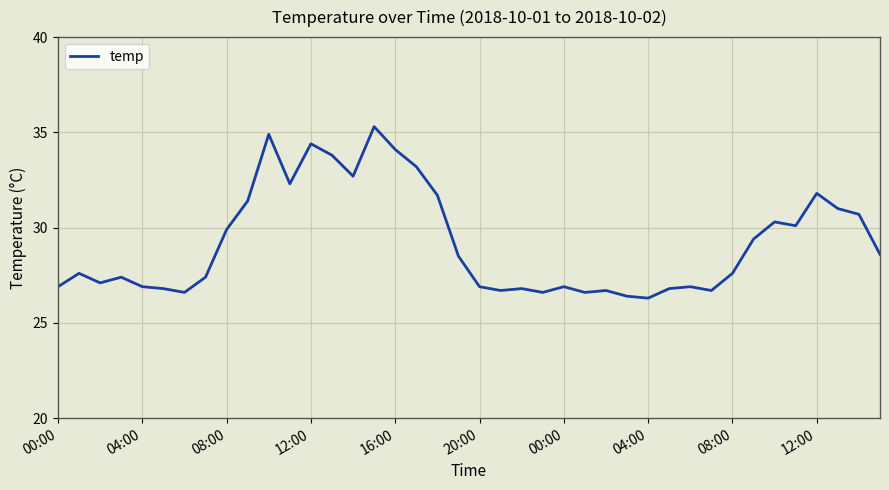

What is the minimum value shown in the chart?

26.3